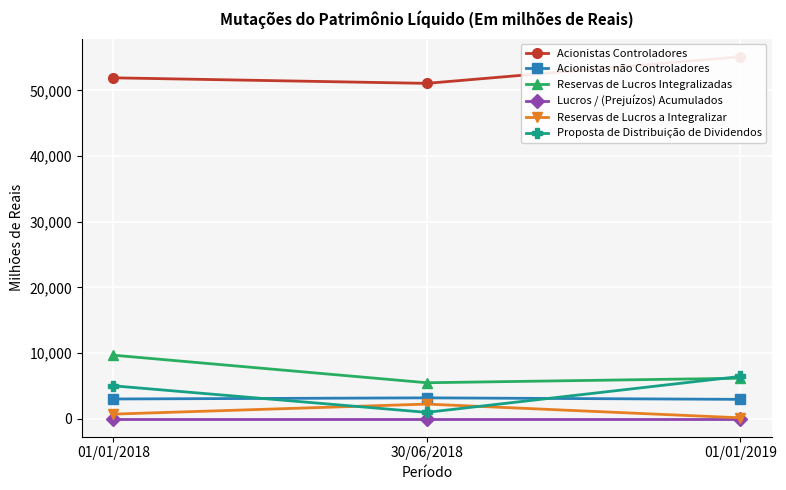

At how many categories does at least one series exceed 17626?

3